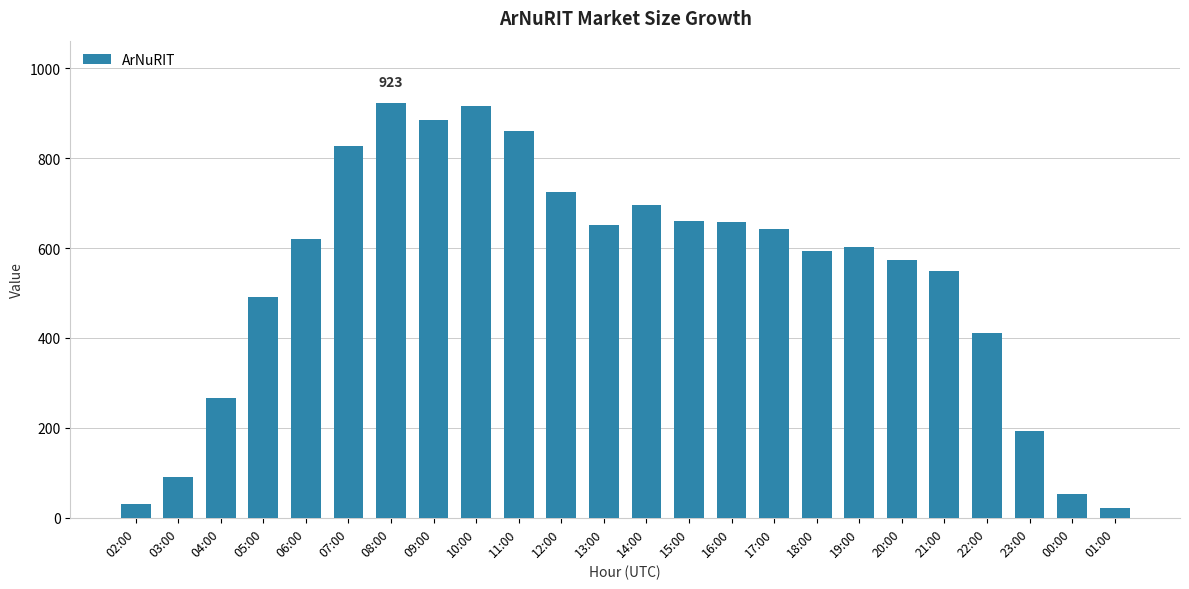

How many distinct data groups are displayed?

1